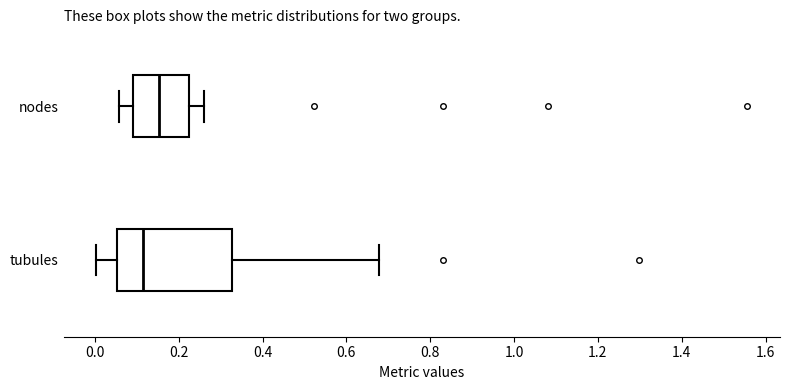

Reading bottom to top, transcribe this box plot: for each box, give where its median line is, the range the box spans, and where its two whiskers end, as read against the x-axis. The values are not printed on the chart, so give them approximately, as read against the axis.

tubules: median 0.12, box 0.06 to 0.32, whiskers 0.00 to 0.68
nodes: median 0.16, box 0.10 to 0.22, whiskers 0.06 to 0.26